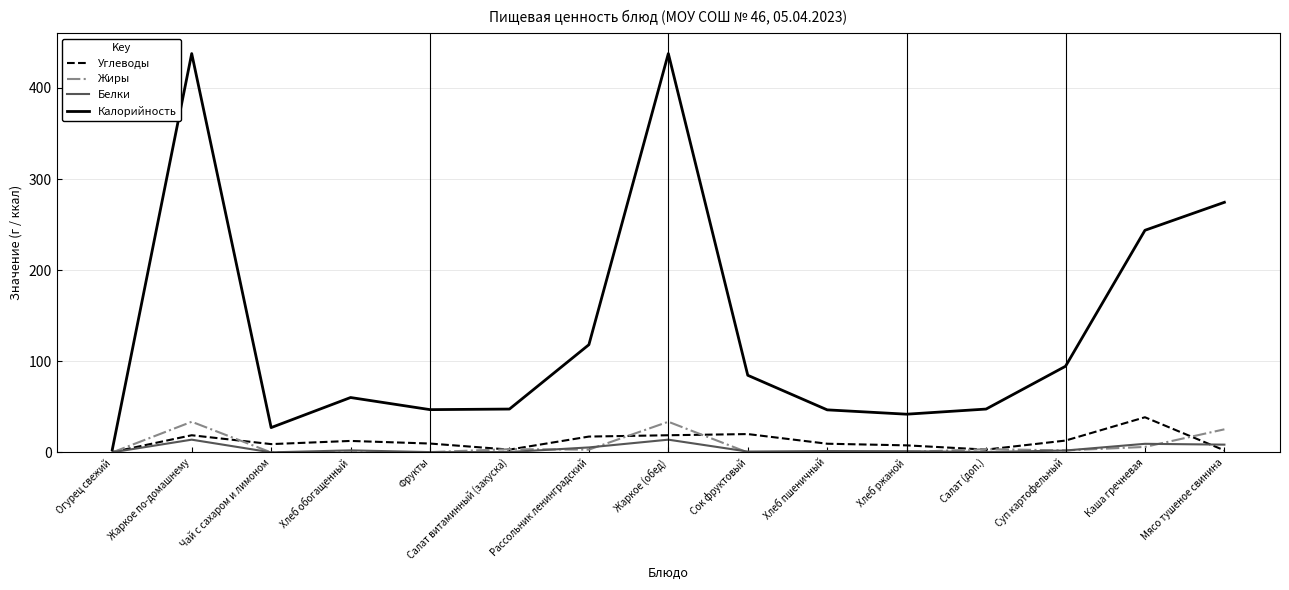

Which series has the widest spread of values?

Калорийность